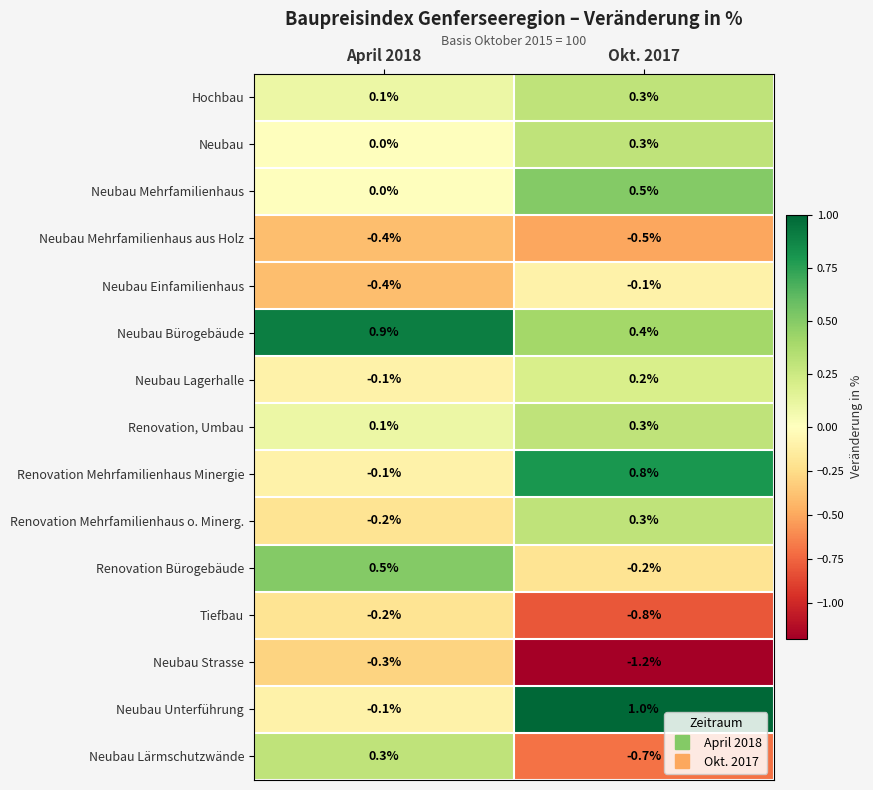

What is the total value across all series at April 2018?

0.1